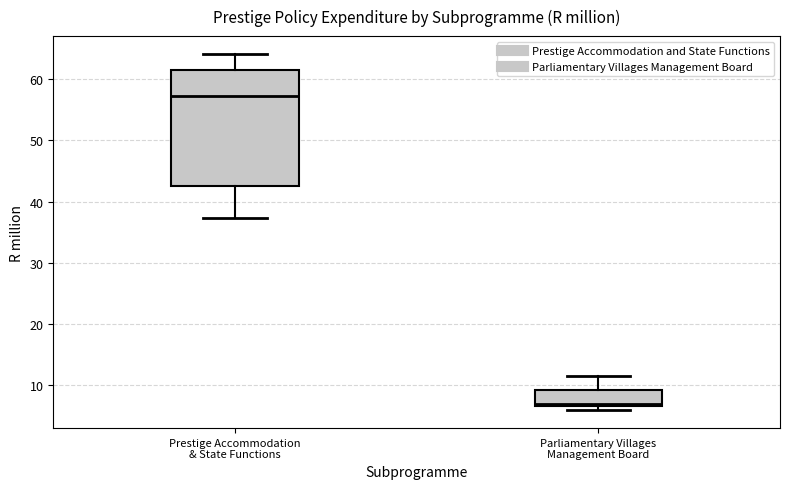

Reading left to right, transcribe this box plot: for each box, give where its median line is, the range the box spans, and where its two whiskers end, as read against the y-axis. The values are not printed on the chart, so give them approximately, as read against the axis.

Prestige Accommodation & State Functions: median 57, box 43 to 62, whiskers 37 to 64
Parliamentary Villages Management Board: median 7 (just above the box's lower edge), box 7 to 9, whiskers 6 to 11